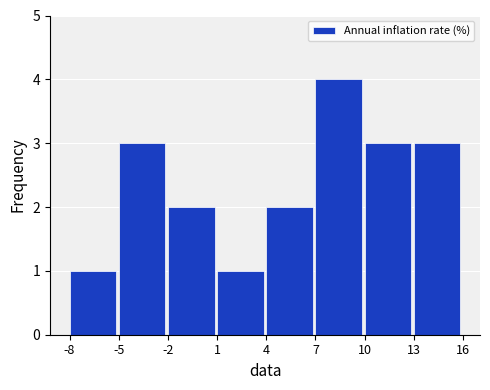

Reading left to right, extract all data points from this chart.

-8=1	-5=3	-2=2	1=1	4=2	7=4	10=3	13=3